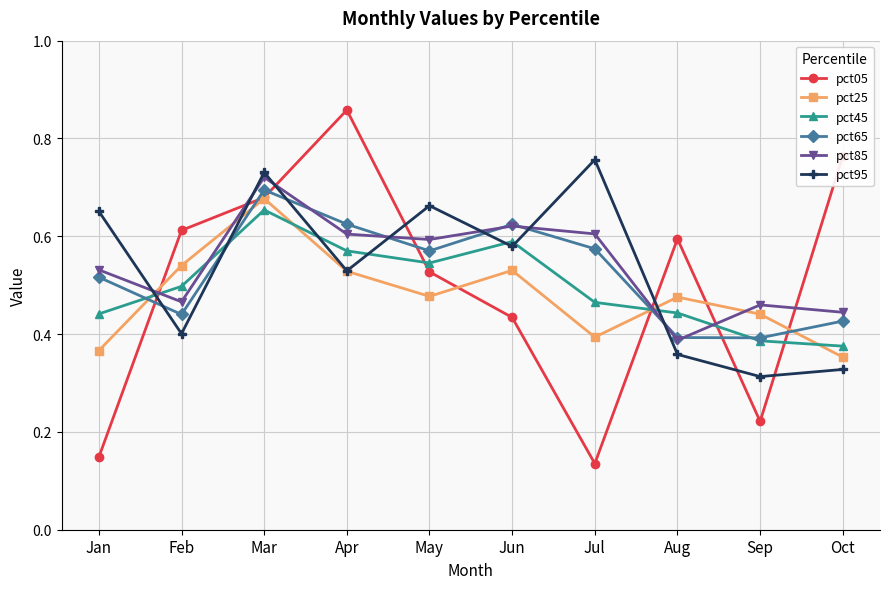

Where is the first local maximum for pct45?

Mar